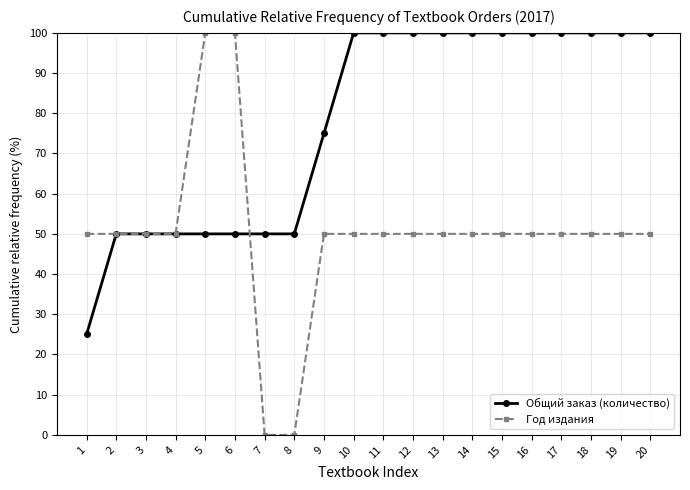

What are all the series names shown in the legend?

Общий заказ (количество), Год издания